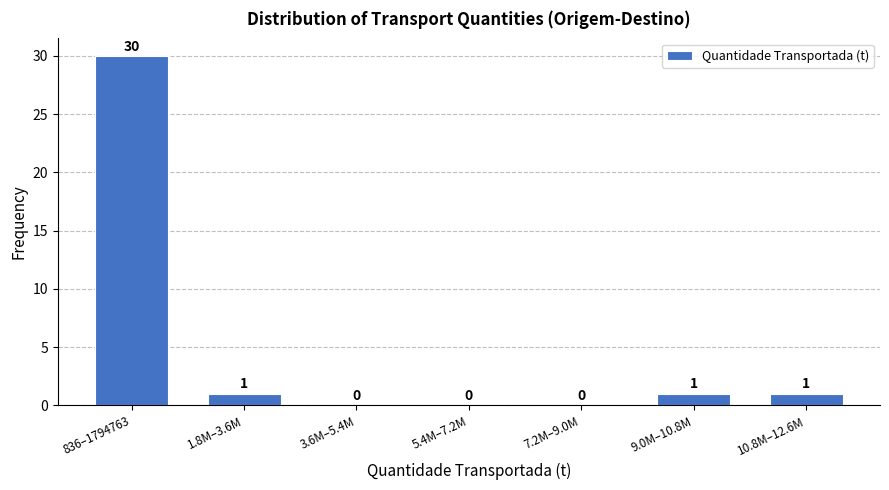

Reading left to right, what are all the values shown in this chart?

836–1794763=30	1.8M–3.6M=1	3.6M–5.4M=0	5.4M–7.2M=0	7.2M–9.0M=0	9.0M–10.8M=1	10.8M–12.6M=1